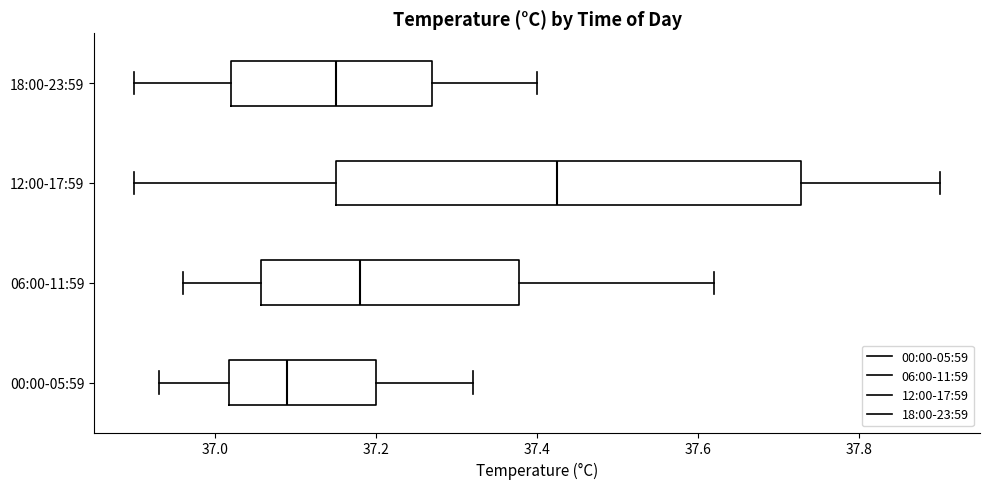

Reading bottom to top, transcribe this box plot: for each box, give where its median line is, the range the box spans, and where its two whiskers end, as read against the x-axis. The values are not printed on the chart, so give them approximately, as read against the axis.

00:00-05:59: median 37.10, box 37.02 to 37.20, whiskers 36.94 to 37.32
06:00-11:59: median 37.18, box 37.06 to 37.38, whiskers 36.96 to 37.62
12:00-17:59: median 37.42, box 37.16 to 37.72, whiskers 36.90 to 37.90
18:00-23:59: median 37.16, box 37.02 to 37.28, whiskers 36.90 to 37.40